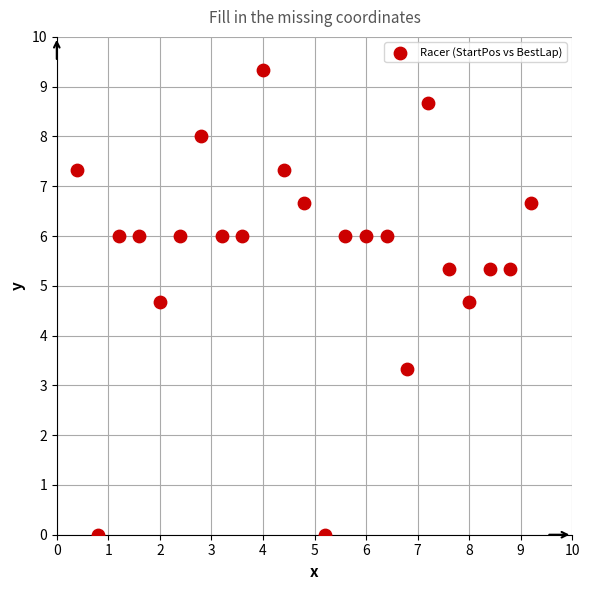

What is the range of Y values (max minus min)?

9.3